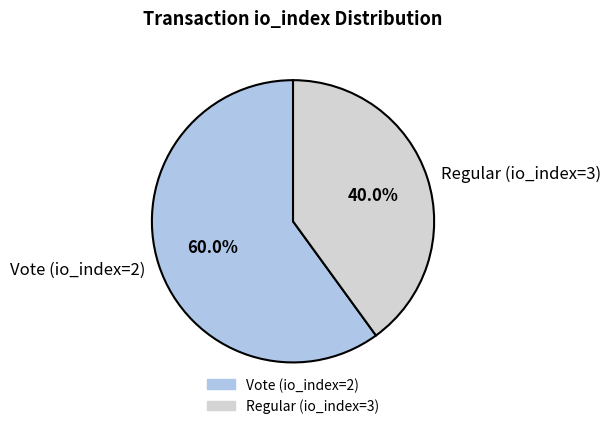

What portion of the pie excludes Regular (io_index=3)?

60.0%